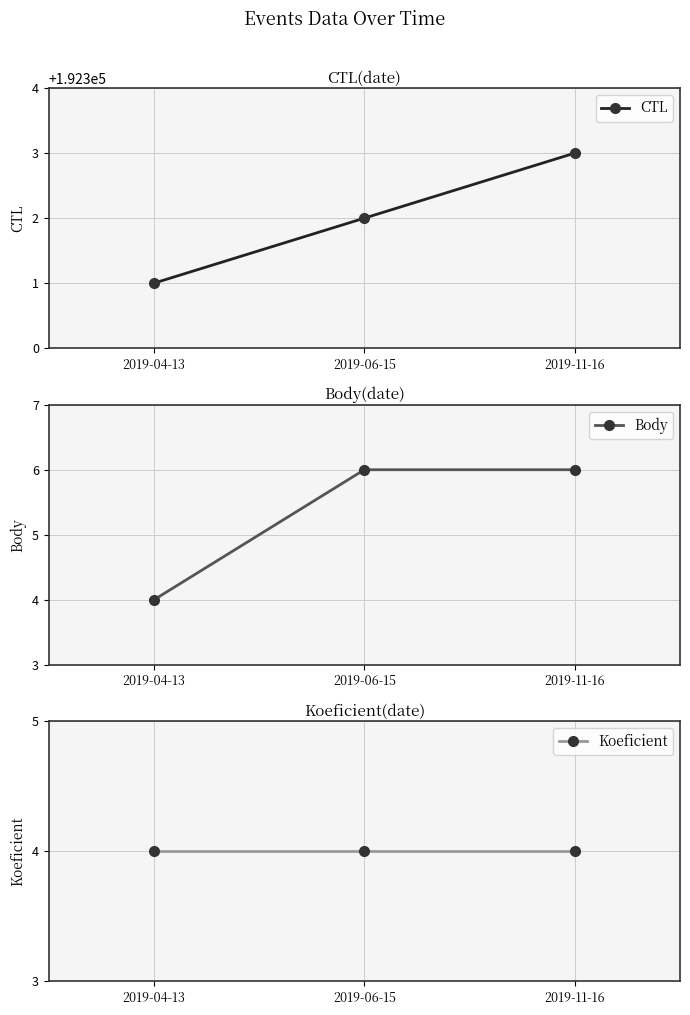

At which category is the sum across all series the highest?

2019-11-16